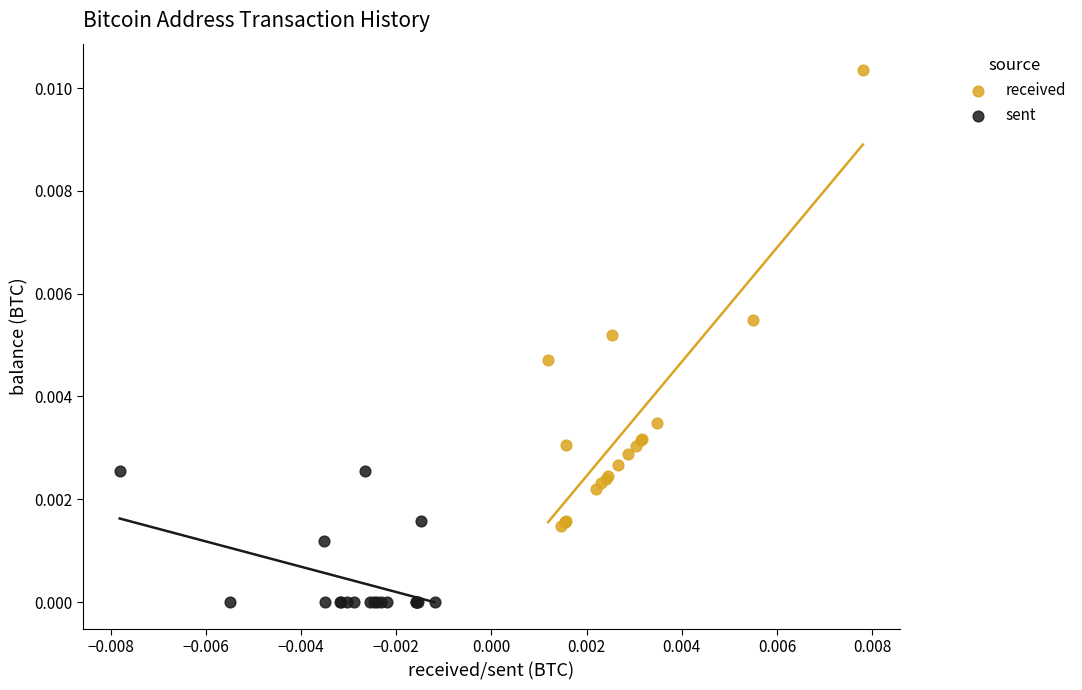

What are all the series names shown in the legend?

received, sent